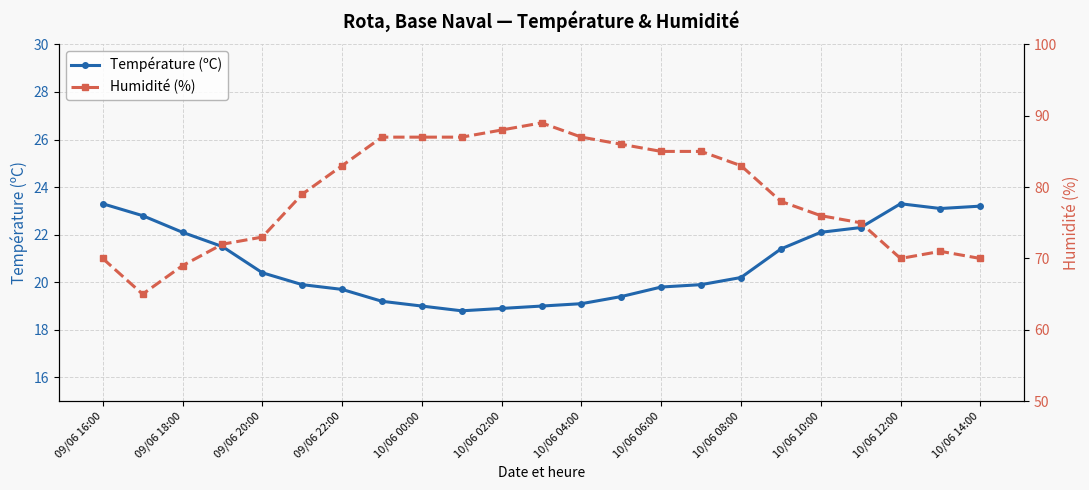

What is the sum of all Température (ºC) values?

478.4